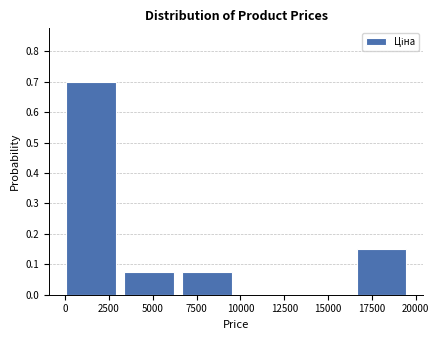

What is the height of the bar covering 0 to 3500 on the x-axis? Neither the bar edges nor the heights are printed on the chart, so give them approximately, as read against the axes.

0.70